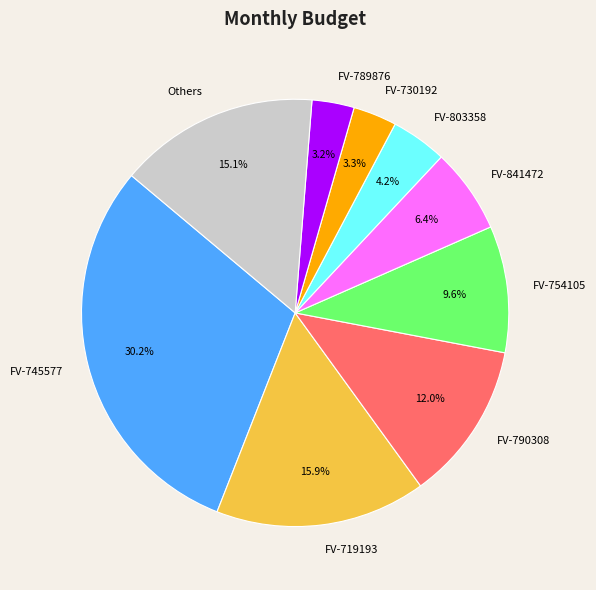

Approximately how many times larger is the value at FV-745577 compared to FV-719193?

1.9